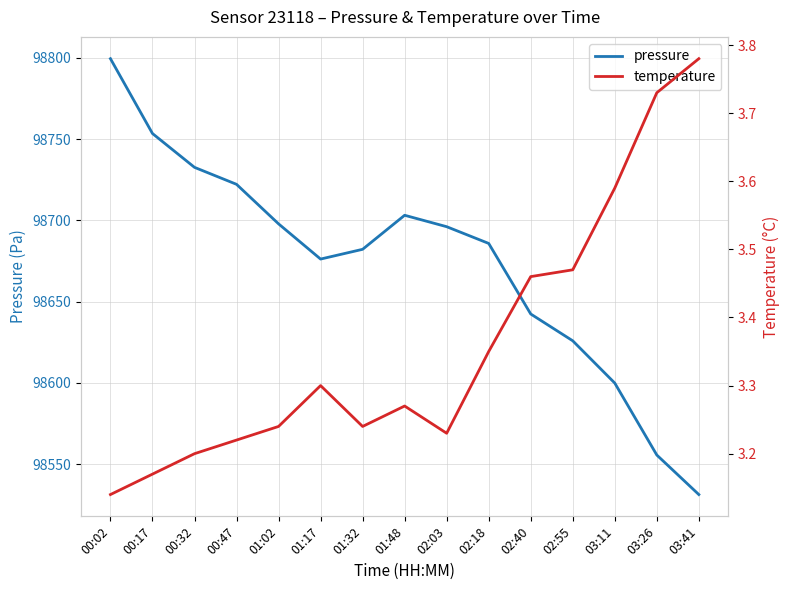

What are all the series names shown in the legend?

pressure, temperature